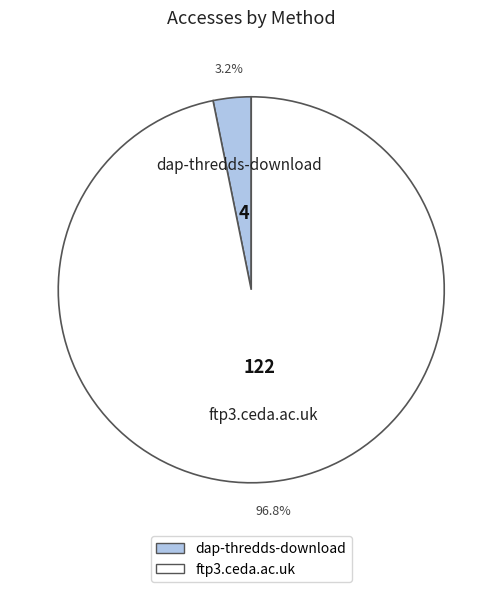

What is the largest slice in the pie chart?

ftp3.ceda.ac.uk